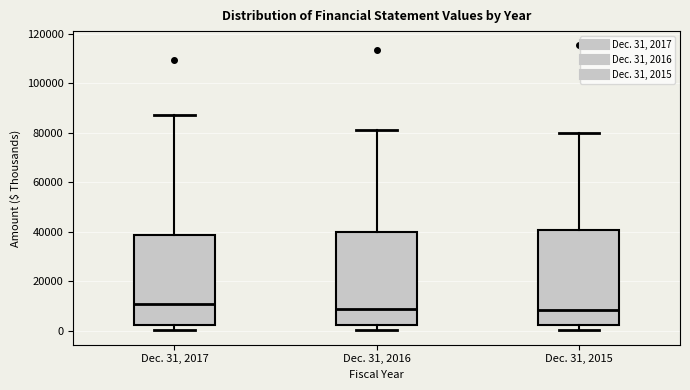

Reading left to right, transcribe this box plot: for each box, give where its median line is, the range the box spans, and where its two whiskers end, as read against the y-axis. The values are not printed on the chart, so give them approximately, as read against the axis.

Dec. 31, 2017: median 10000, box 2000 to 38000, whiskers 0 to 86000
Dec. 31, 2016: median 8000, box 2000 to 40000, whiskers 0 to 82000
Dec. 31, 2015: median 8000, box 2000 to 40000, whiskers 0 to 80000